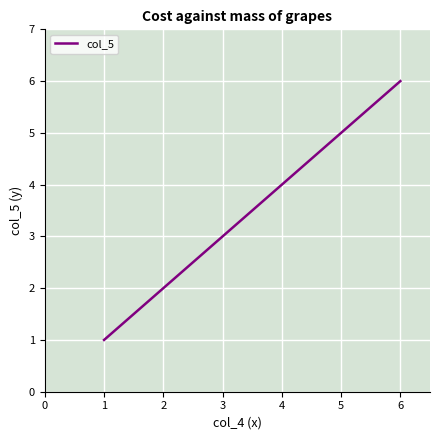

What is the change in value from 4 to 5?

+1